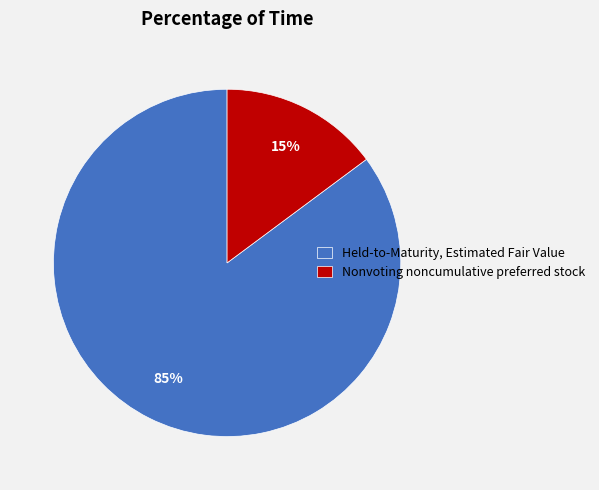

Which slice is the largest?

Held-to-Maturity, Estimated Fair Value